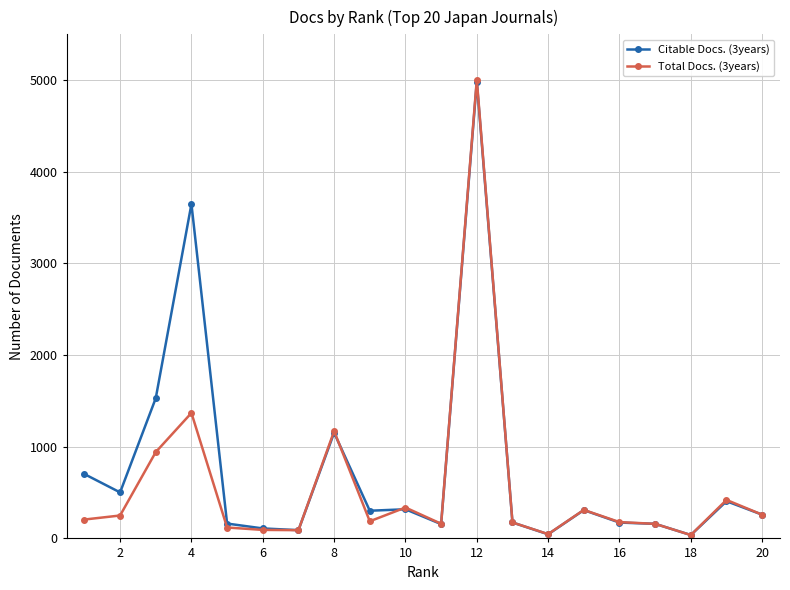

Which series has the widest spread of values?

Total Docs. (3years)